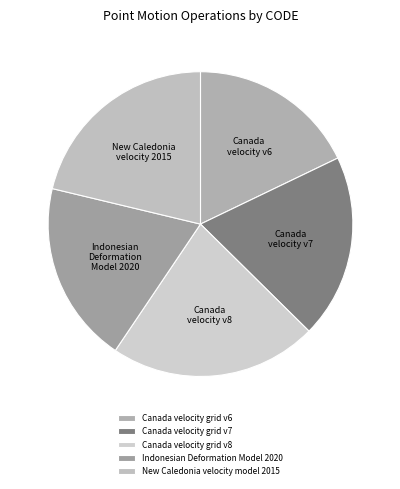

What is the smallest slice in the pie chart?

Canada velocity grid v6